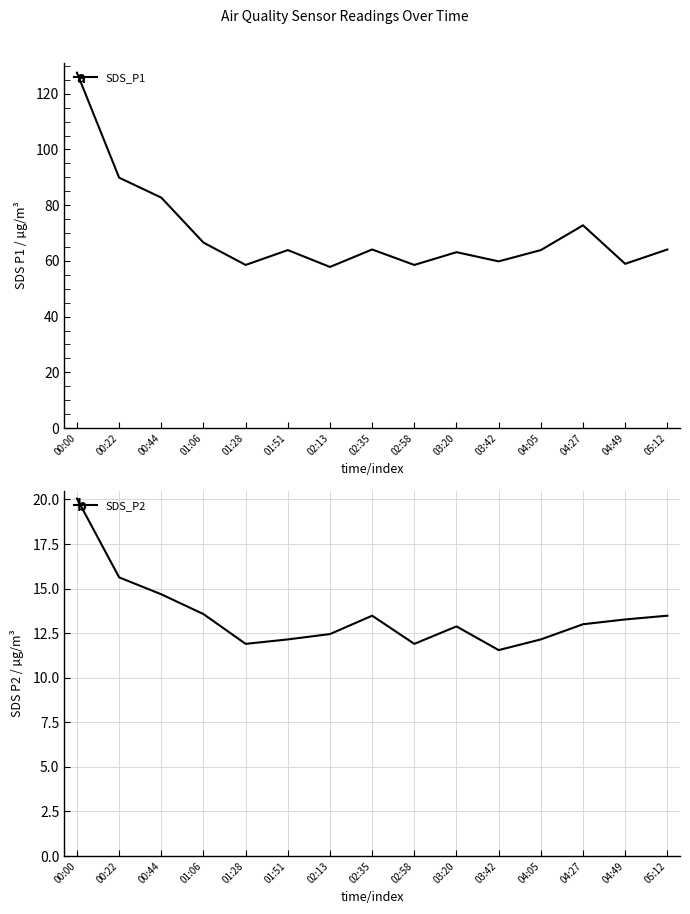

Between 01:06 and 02:58, which is larger?

01:06